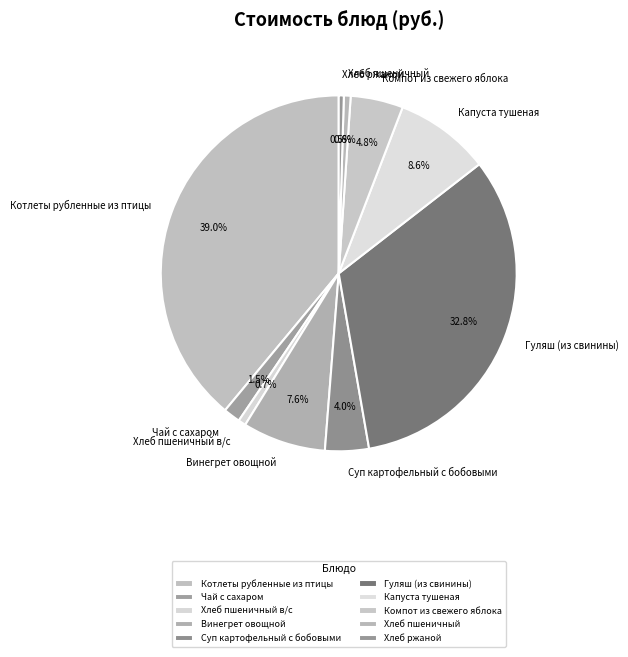

What is the largest slice in the pie chart?

Котлеты рубленные из птицы